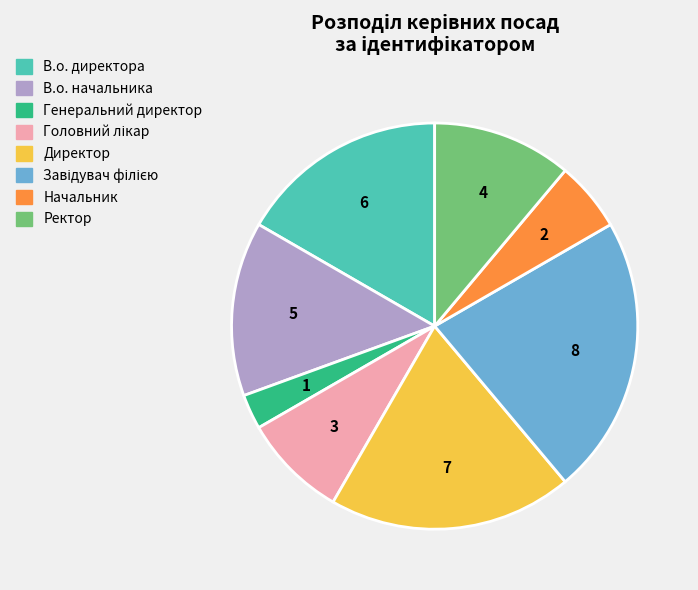

Is it true that Ректор is 11% of the pie?

True